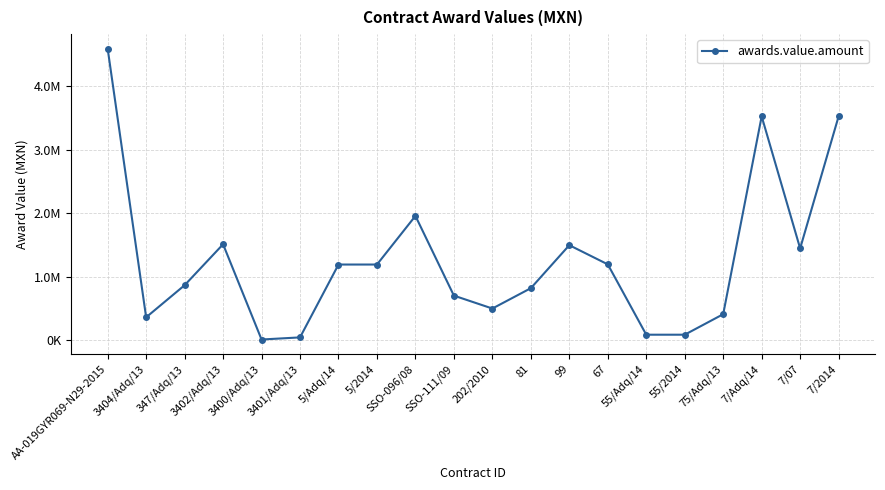

Does the chart have visible grid lines?

Yes